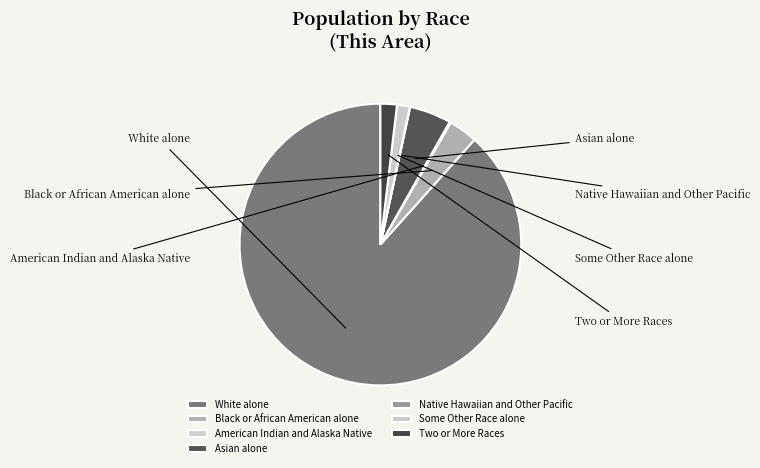

To the nearest percent, what percentage of the pie is Two or More Races?

2%